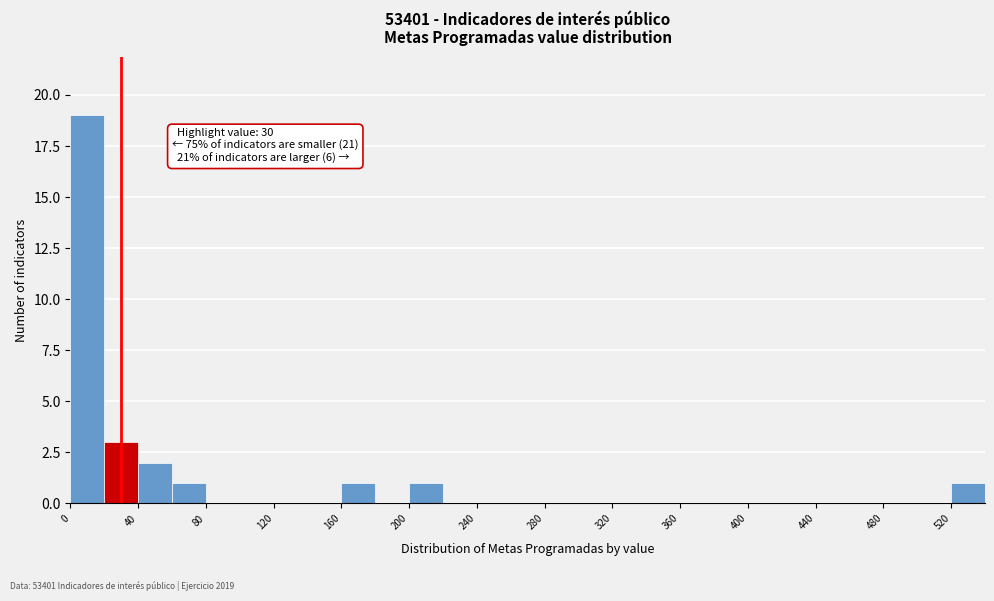

Which range on the x-axis has the tallest bar?

0 to 20